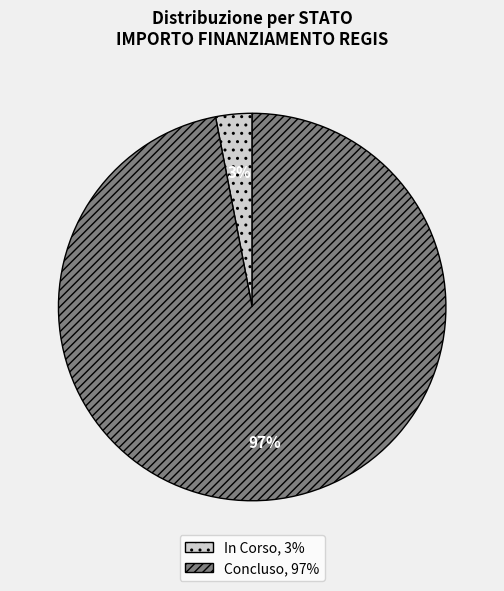

How many slices are in this pie chart?

2